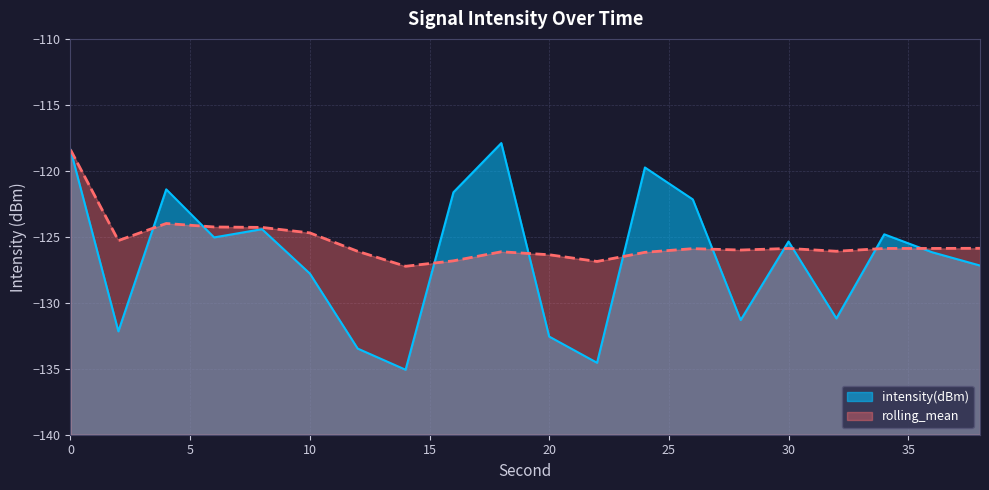

True or false: intensity(dBm) has a value of -56.6 at 32.

False